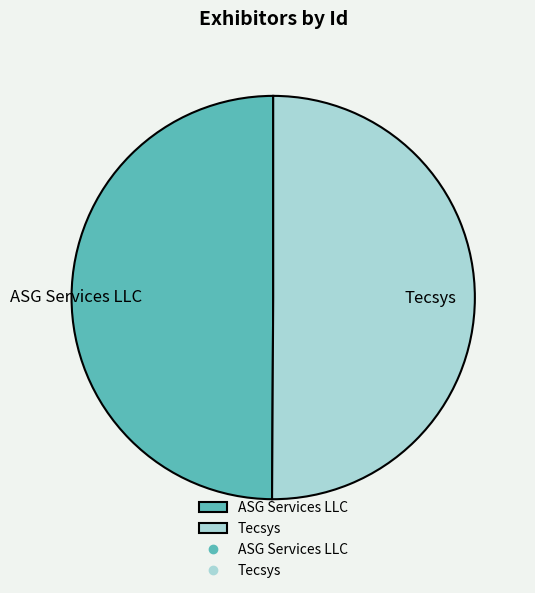

What is the ratio of the value at Tecsys to the value at ASG Services LLC?

1.0